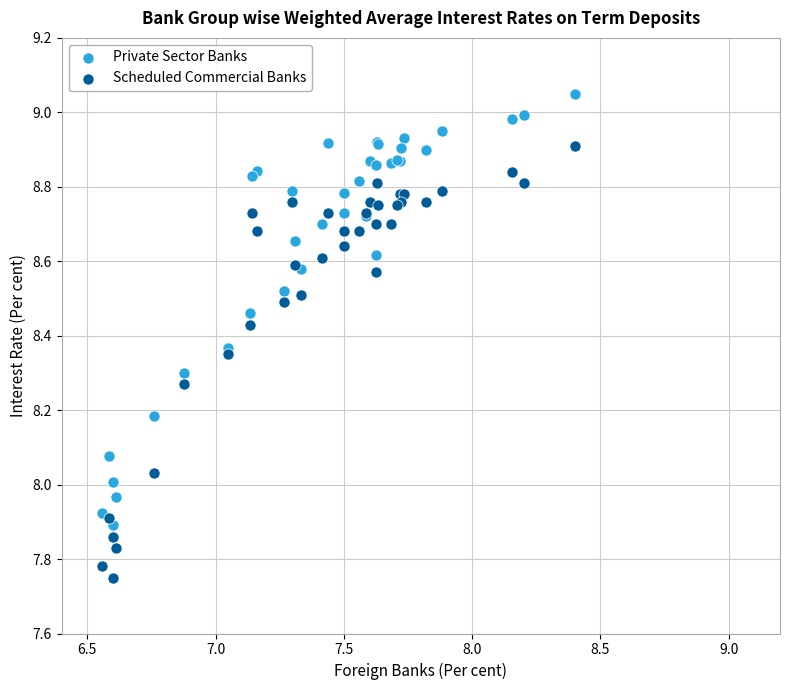

Which series has the widest spread of Y values?

Scheduled Commercial Banks